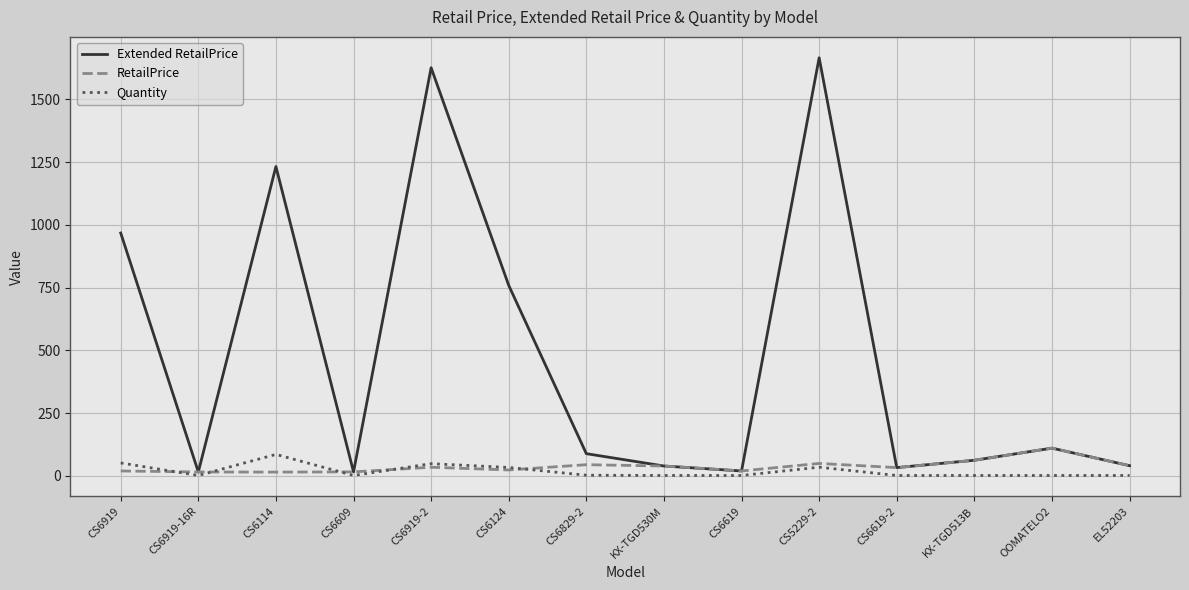

What is the lowest value of the Extended RetailPrice series?

15.0